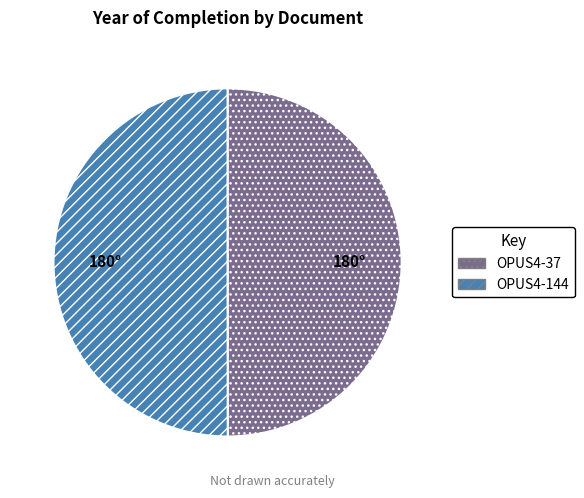

True or false: OPUS4-37 accounts for 50% of the total.

True